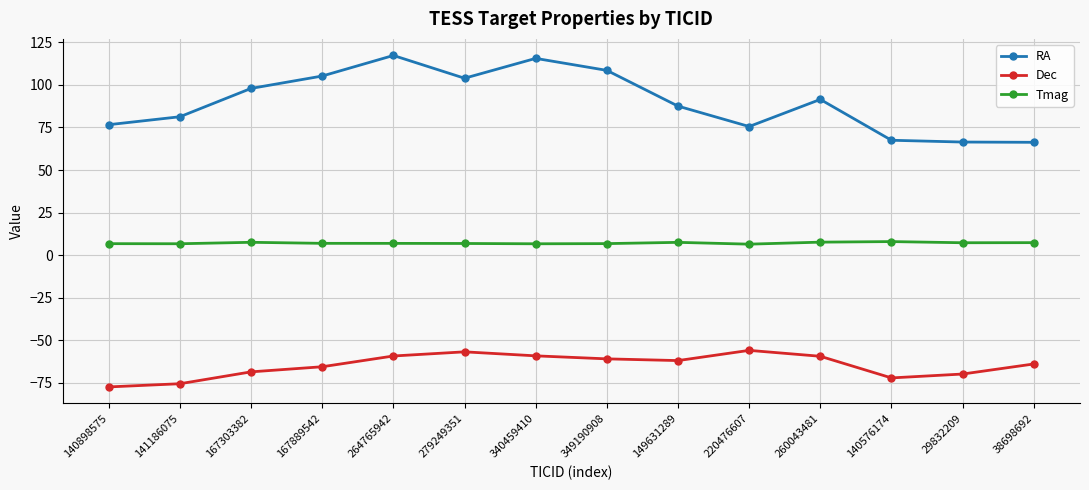

What is the average value of the Tmag series?

7.0